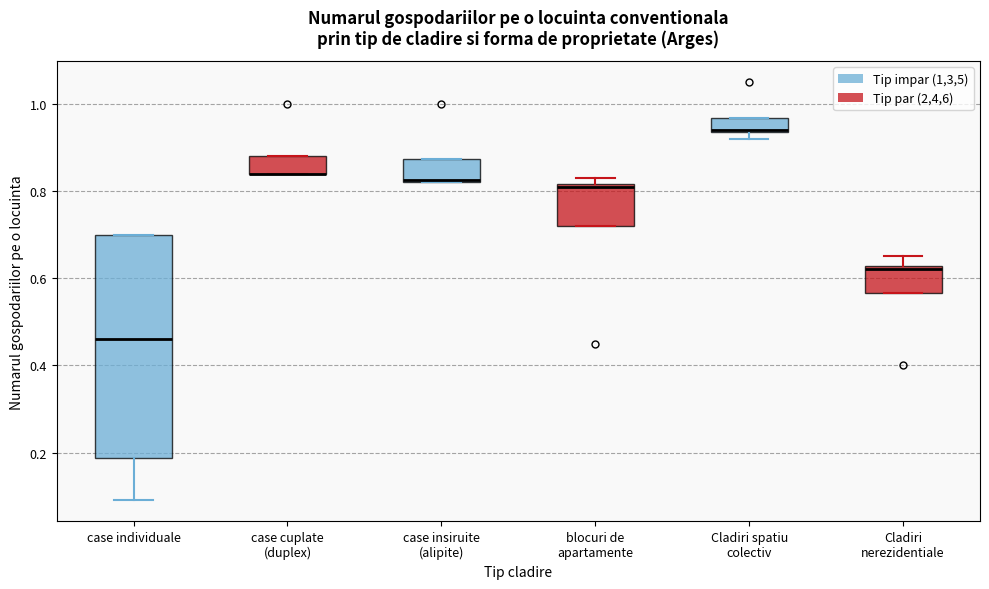

Reading left to right, transcribe this box plot: for each box, give where its median line is, the range the box spans, and where its two whiskers end, as read against the y-axis. The values are not printed on the chart, so give them approximately, as read against the axis.

case individuale: median 0.46, box 0.18 to 0.70, whiskers 0.10 to 0.70
case cuplate (duplex): median 0.84 (drawn on the box's lower edge), box 0.84 to 0.88, whiskers 0.84 to 0.88
case insiruite (alipite): median 0.82, box 0.82 to 0.88, whiskers 0.82 to 0.88
blocuri de apartamente: median 0.82, box 0.72 to 0.82, whiskers 0.72 to 0.84
Cladiri spatiu colectiv: median 0.94, box 0.94 to 0.96, whiskers 0.92 to 0.96
Cladiri nerezidentiale: median 0.62 (just below the box's upper edge), box 0.56 to 0.62, whiskers 0.56 to 0.66